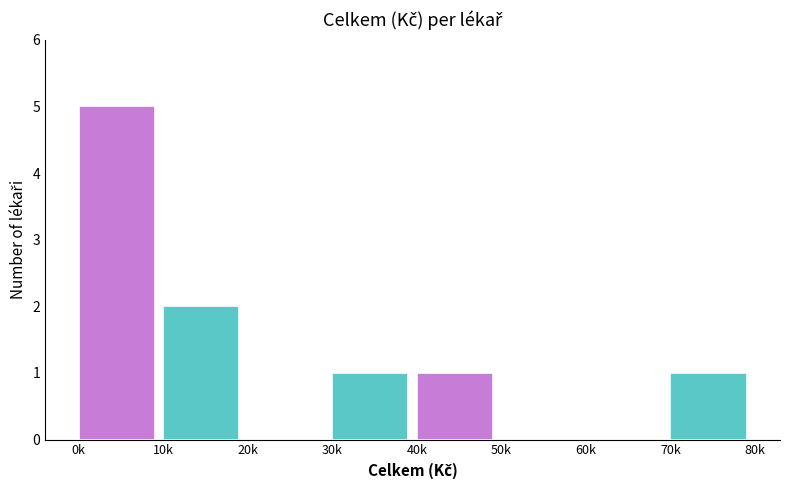

Reading right to left, extract all data points from this chart.

70k=1	60k=0	50k=0	40k=1	30k=1	20k=0	10k=2	0k=5